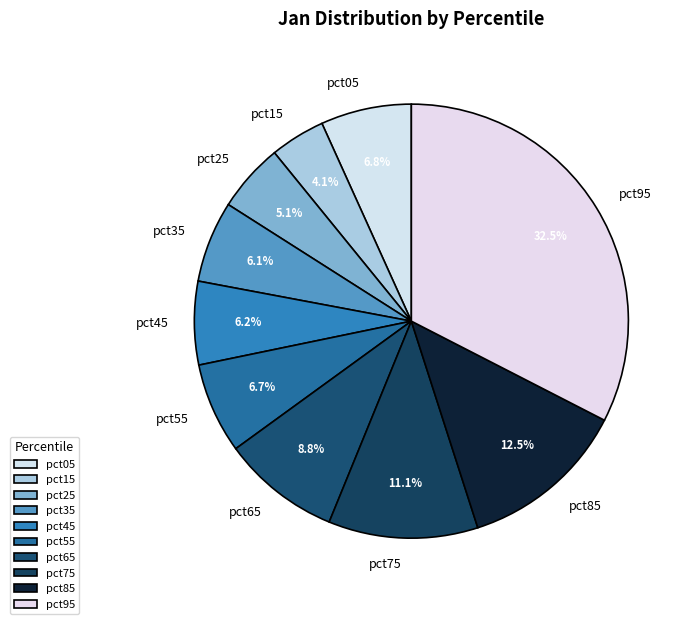

To the nearest percent, what is the combined percentage of pct55 and pct75?

18%